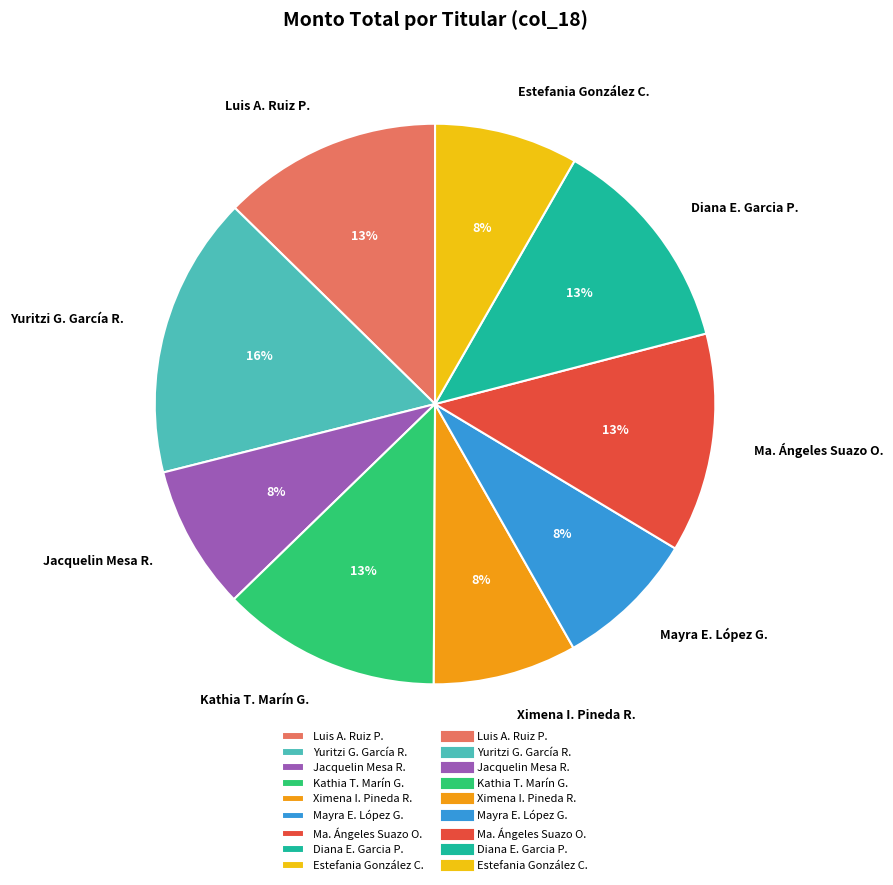

Is it true that Ma. Ángeles Suazo O. is 1% of the pie?

False